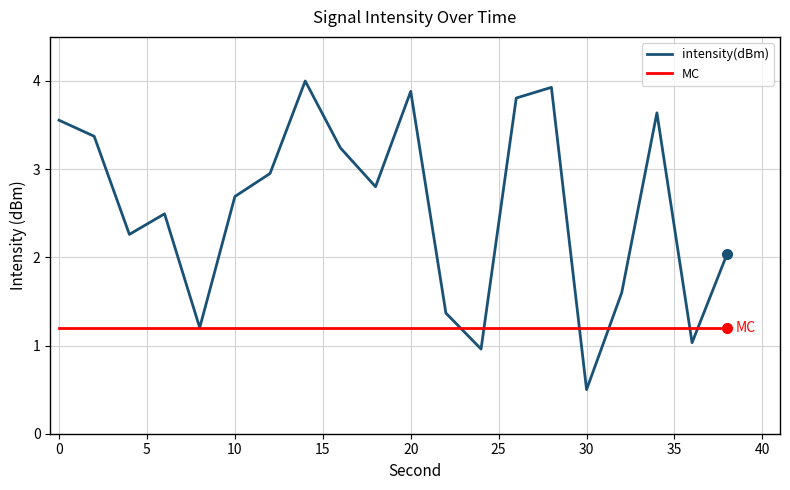

List the series in order of their peak value, lowest first.

MC, intensity(dBm)